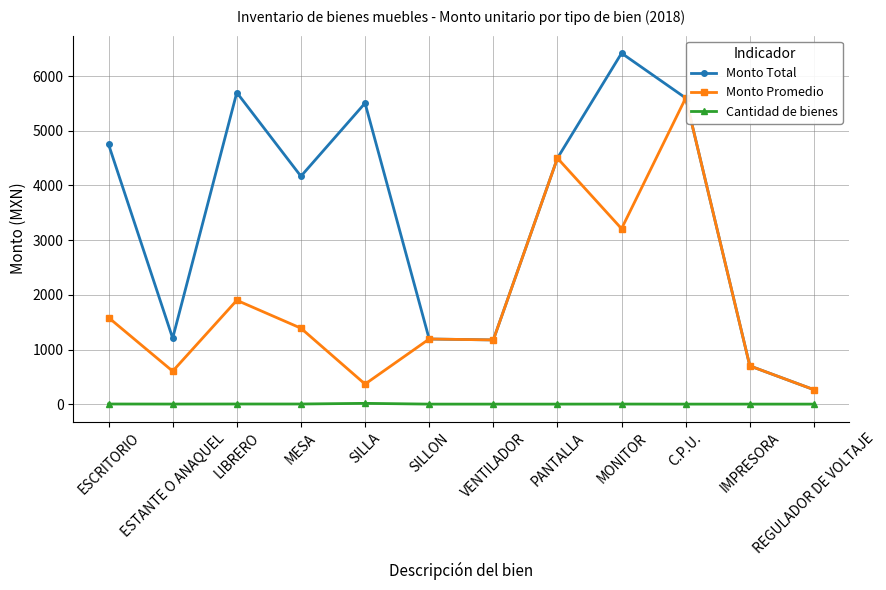

At which category does Monto Total reach its first local valley?

ESTANTE O ANAQUEL